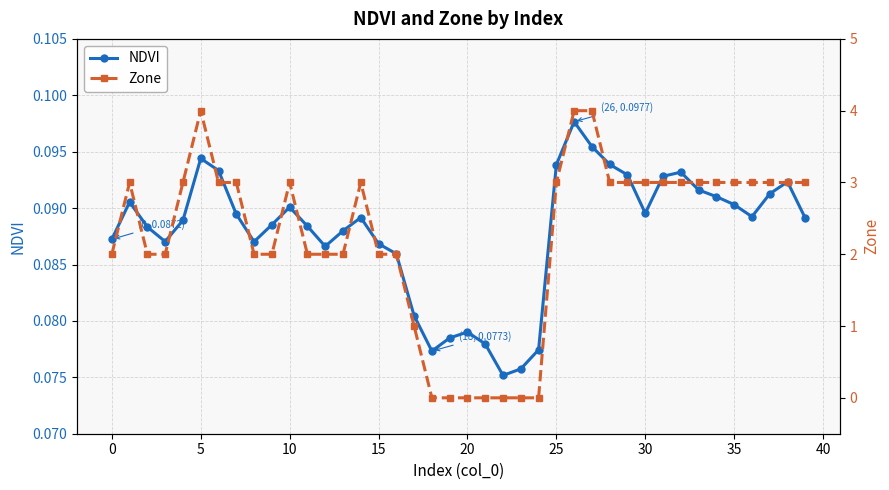

Between which two adjacent categories do Zone and NDVI first intersect?

17 and 18